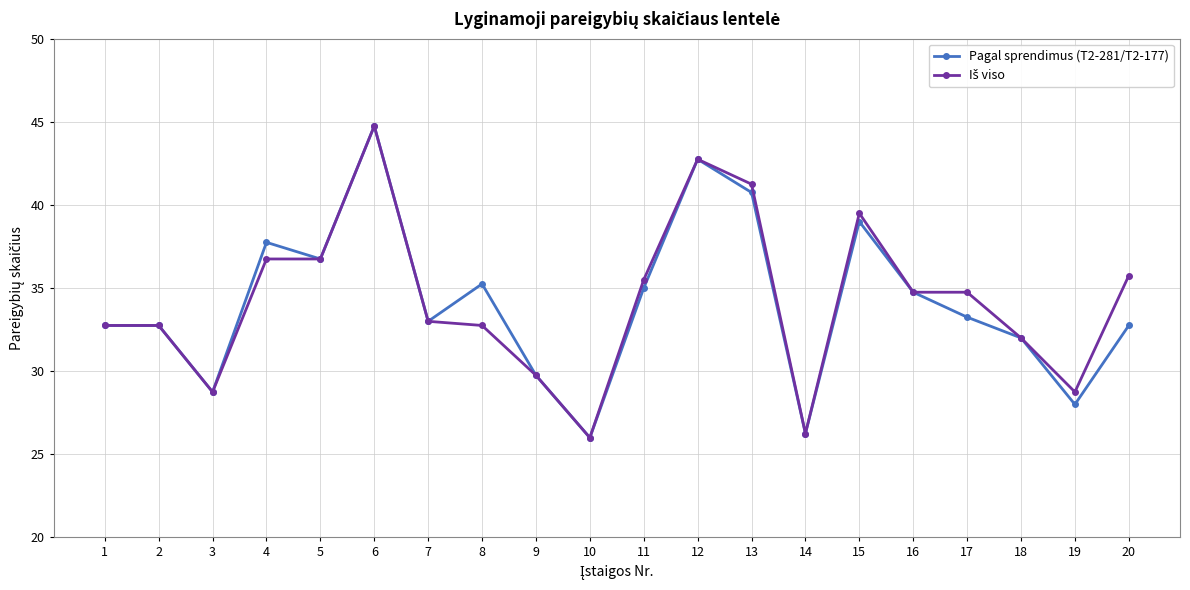

What is the value of the Pagal sprendimus (T2-281/T2-177) point at the 6th from the left?

44.8